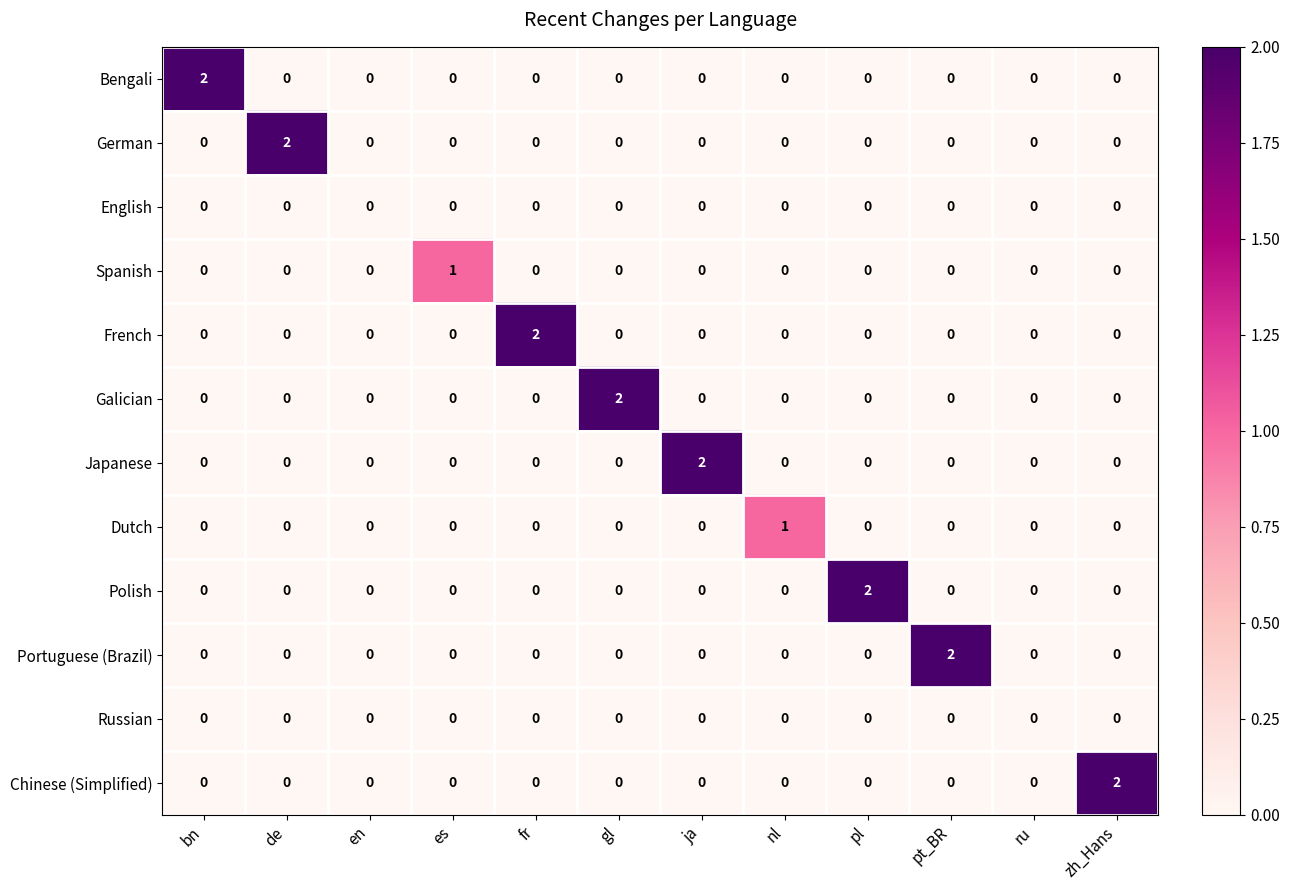

How many series are shown in this chart?

12